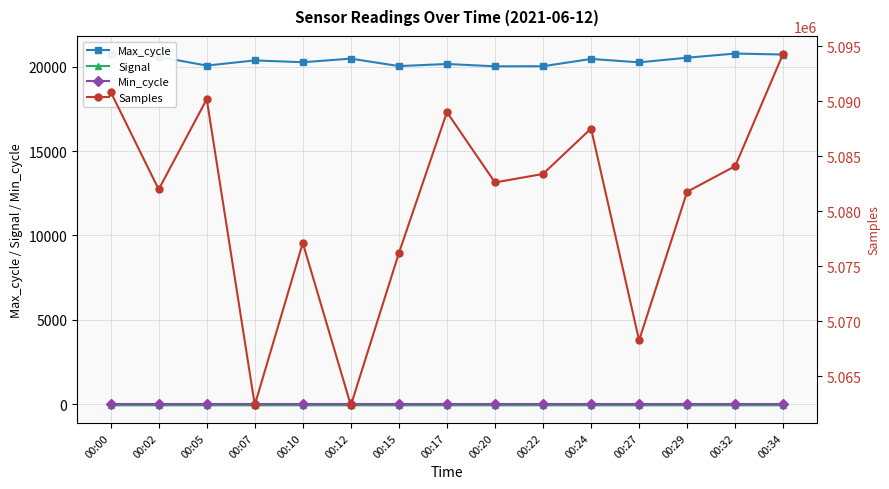

Where does the Samples series first go above 5082620?

00:00